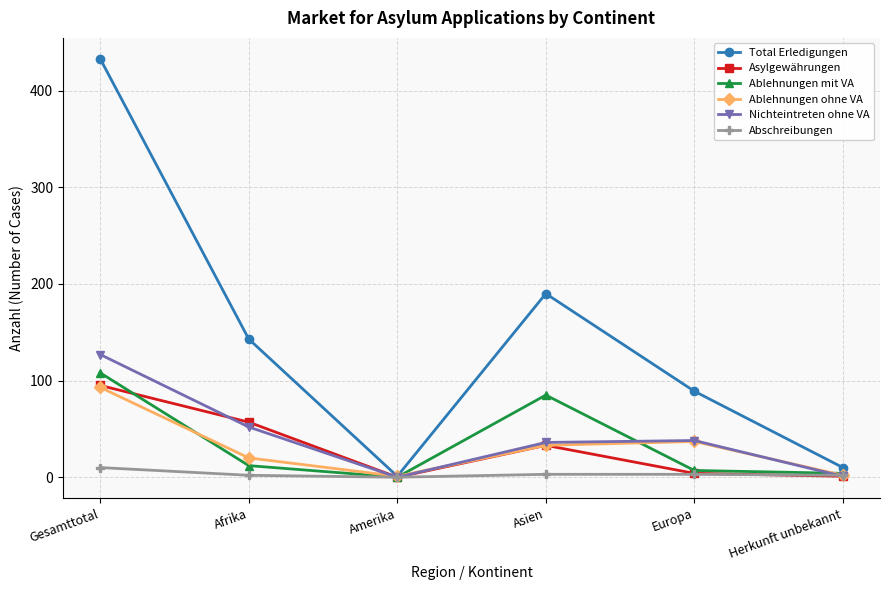

What are all the series names shown in the legend?

Total Erledigungen, Asylgewährungen, Ablehnungen mit VA, Ablehnungen ohne VA, Nichteintreten ohne VA, Abschreibungen